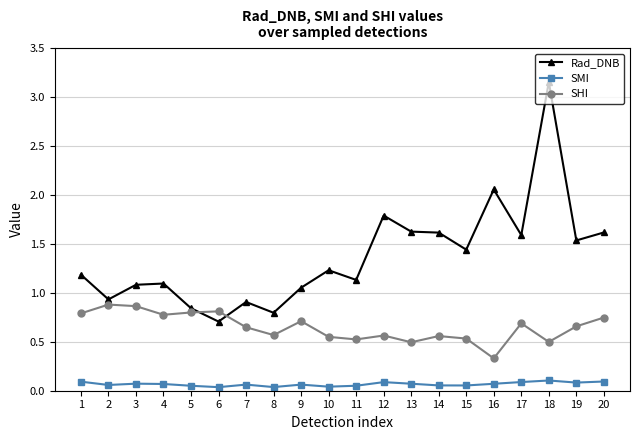

What is the minimum value for SHI?

0.3